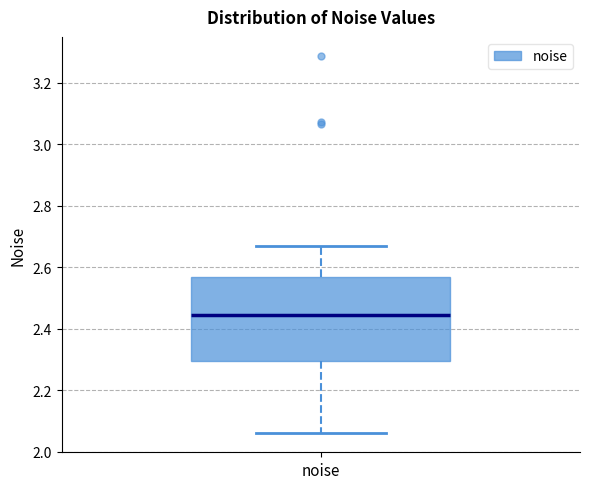

Read this box plot against the y-axis: the position of the median line, the range covered by the box, and the ends of both whiskers. The values are not printed on the chart, so give them approximately, as read against the axis.

median 2.44, box 2.30 to 2.56, whiskers 2.06 to 2.68